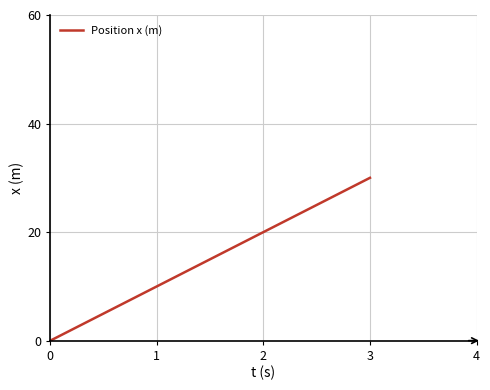

Is this an area chart (filled region under the line)?

No